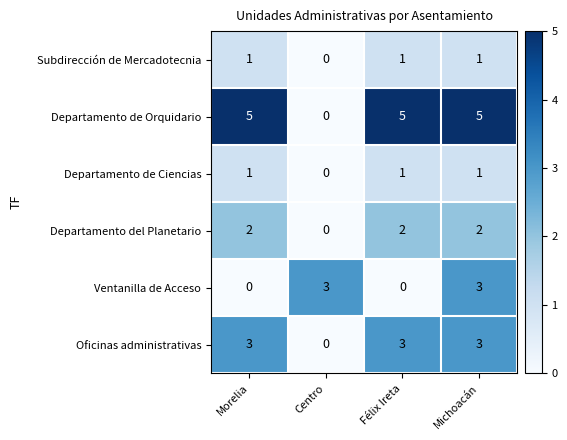

The Subdirección de Mercadotecnia series shows 1 at Centro. True or false?

False